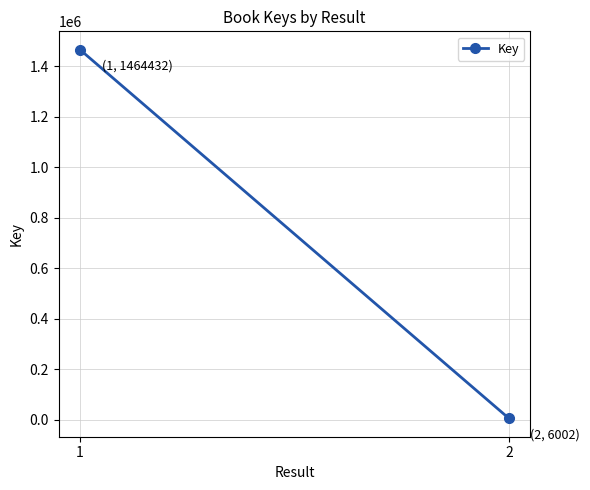

The chart shows a value of 1464432 at 1. True or false?

True